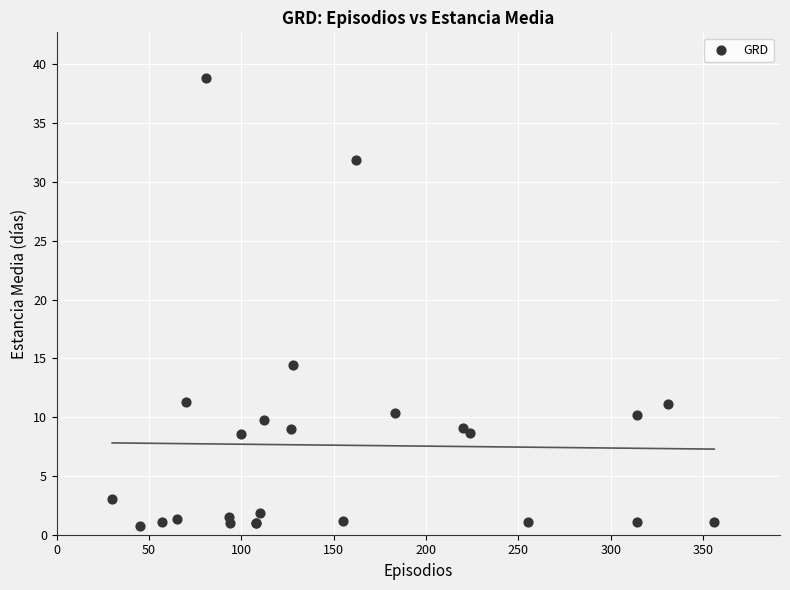

What Y value in the scatter plot is closest to 19?

14.4